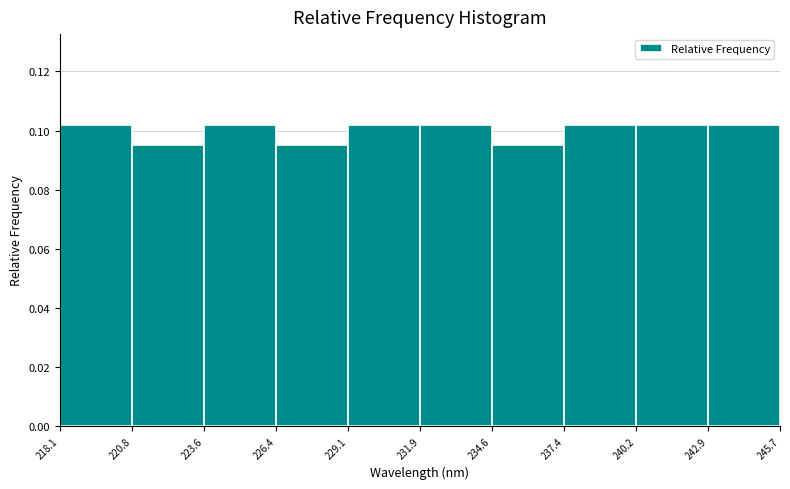

Reading left to right, transcribe this chart: for each bar, give the range it covers on the x-axis and its height. The values are not printed on the chart, so give them approximately, as read against the axis.

218.1 to 220.8: 0.102
220.8 to 223.6: 0.096
223.6 to 226.4: 0.102
226.4 to 229.1: 0.096
229.1 to 231.9: 0.102
231.9 to 234.6: 0.102
234.6 to 237.4: 0.096
237.4 to 240.2: 0.102
240.2 to 242.9: 0.102
242.9 to 245.7: 0.102